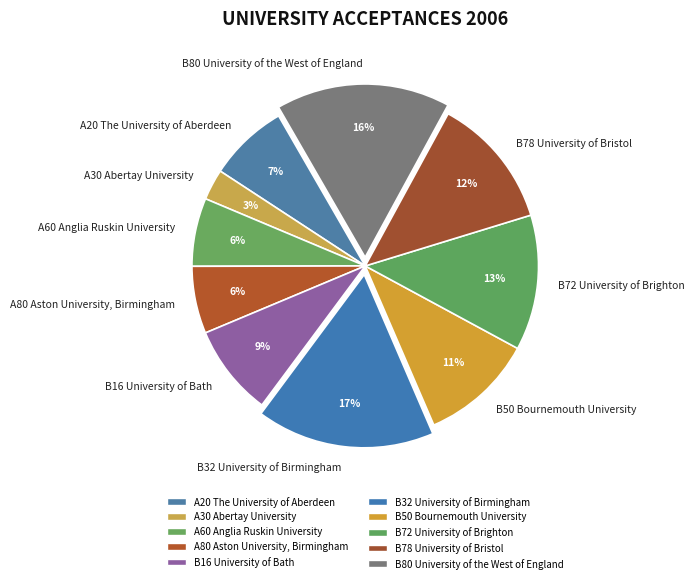

How many slices are in this pie chart?

10